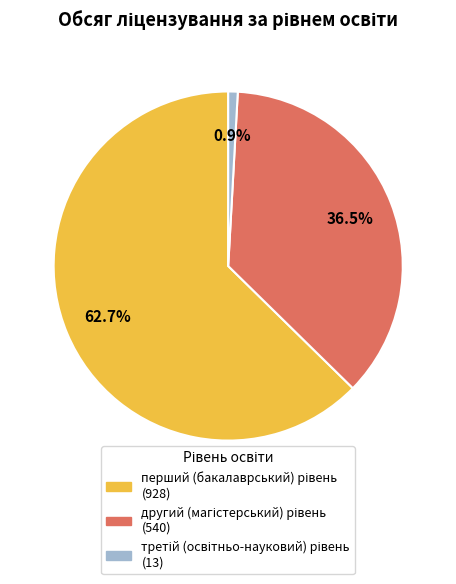

Count the number of slices in the pie.

3